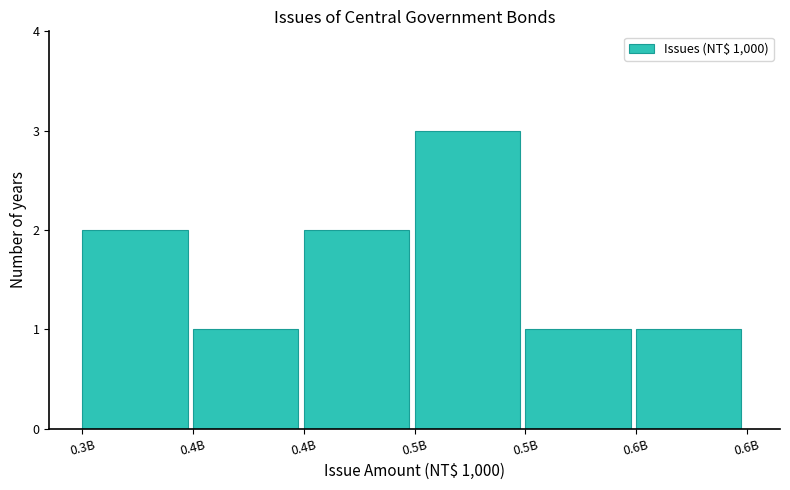

How many data points are less than 2?

3